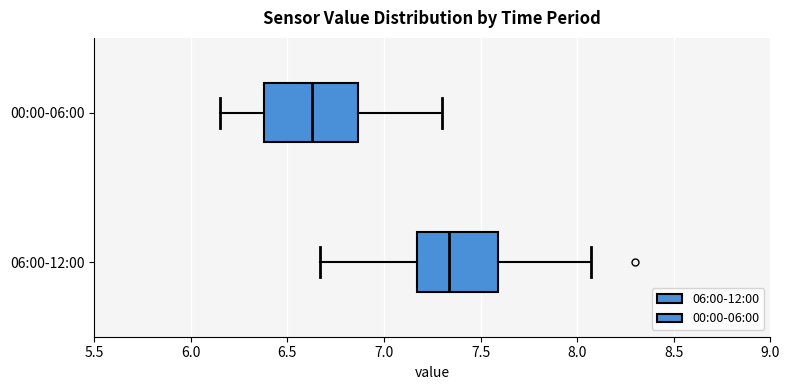

Reading bottom to top, transcribe this box plot: for each box, give where its median line is, the range the box spans, and where its two whiskers end, as read against the x-axis. The values are not printed on the chart, so give them approximately, as read against the axis.

06:00-12:00: median 7.35, box 7.15 to 7.60, whiskers 6.65 to 8.05
00:00-06:00: median 6.65, box 6.40 to 6.85, whiskers 6.15 to 7.30